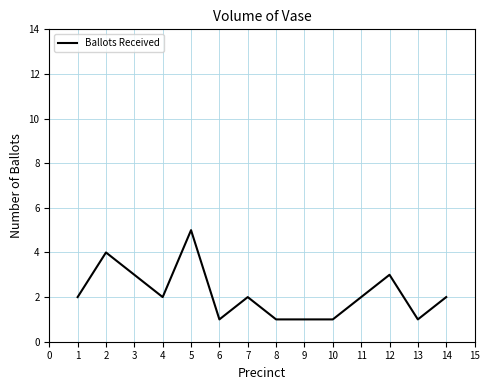

What is the difference between the second highest and minimum values?

3